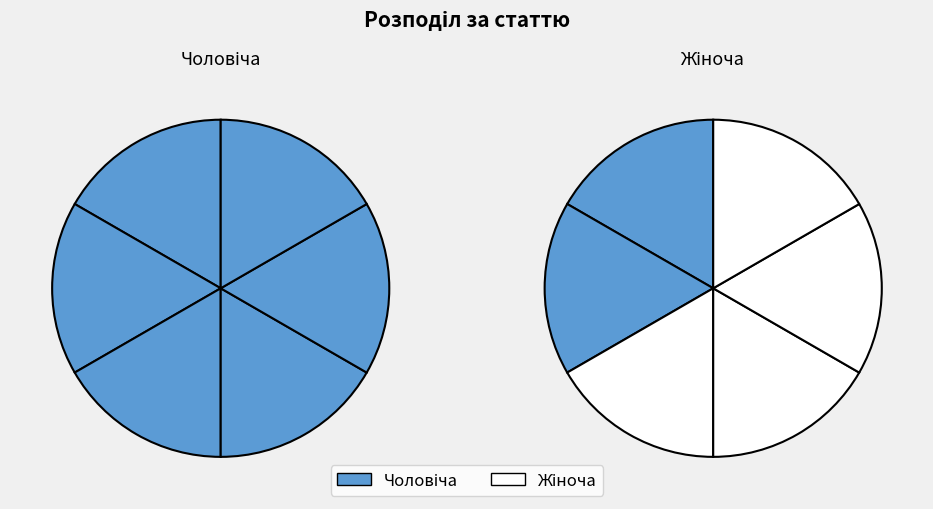

Does any single category account for the majority?

Yes